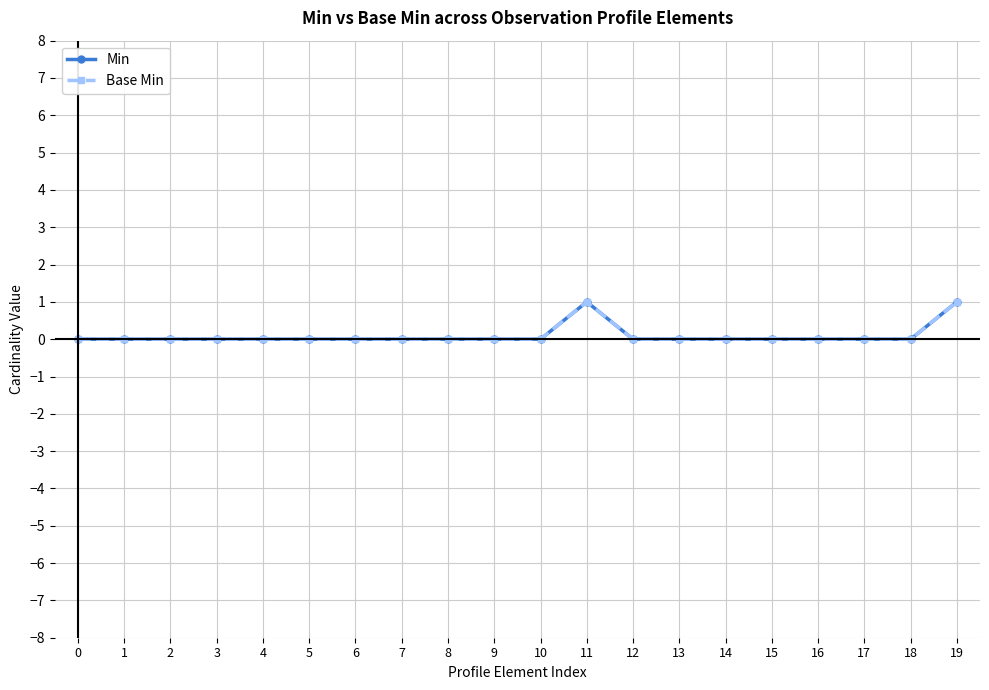

What is the difference between the second highest and second lowest values in the Base Min series?

1